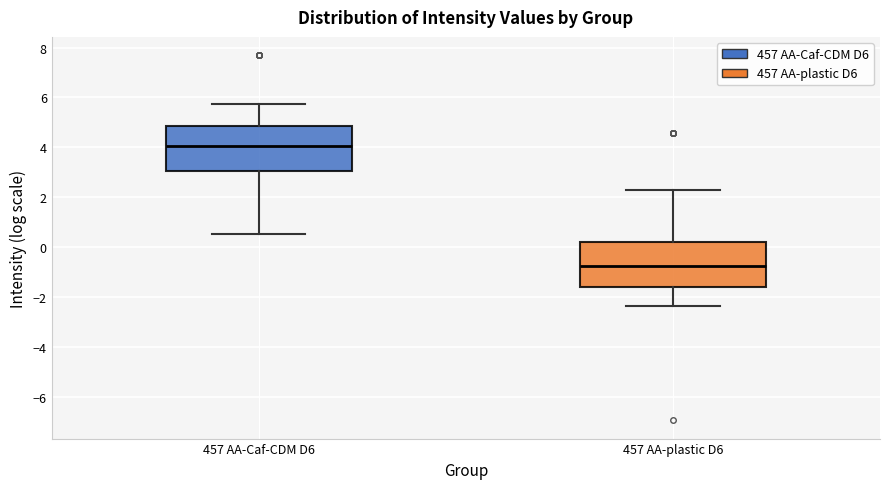

Reading left to right, read every box against the y-axis: the position of its median line, the range the box covers, and the ends of its whiskers. The values are not printed on the chart, so give them approximately, as read against the axis.

457 AA-Caf-CDM D6: median 4.0, box 3.0 to 4.8, whiskers 0.6 to 5.8
457 AA-plastic D6: median -0.8, box -1.6 to 0.2, whiskers -2.4 to 2.2